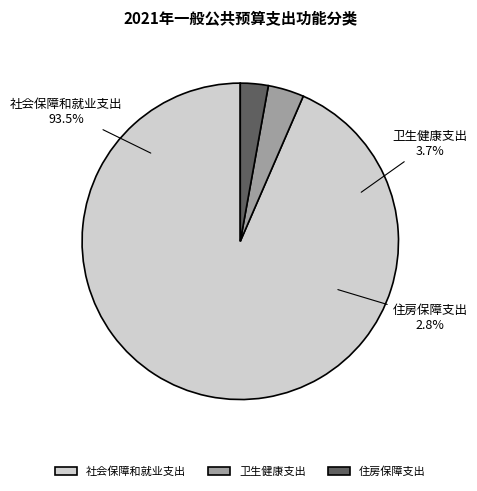

Is there a majority slice in this chart?

Yes